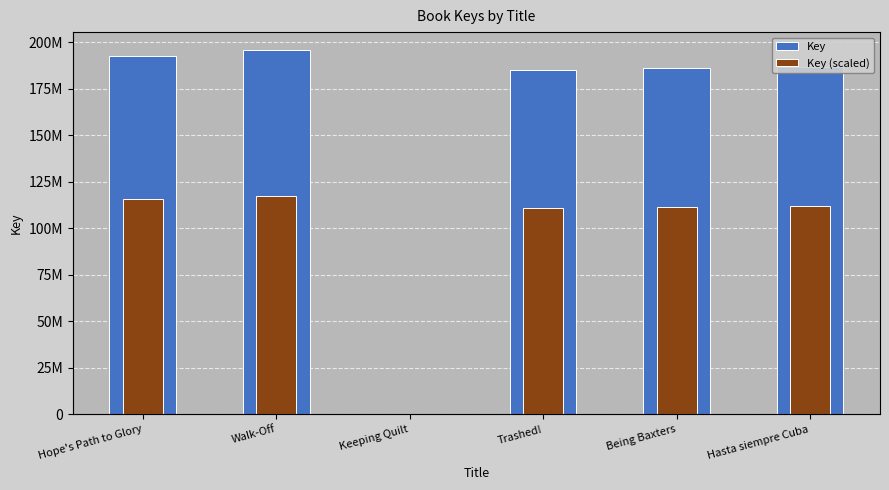

What is the difference between the maximum and second lowest values in the Key series?

10595294.0